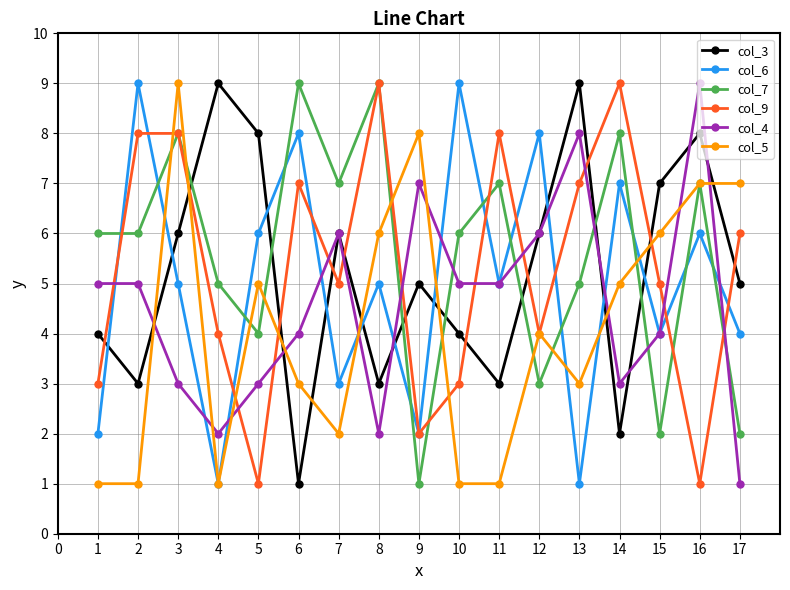

The col_6 series shows 2 at 13. True or false?

False